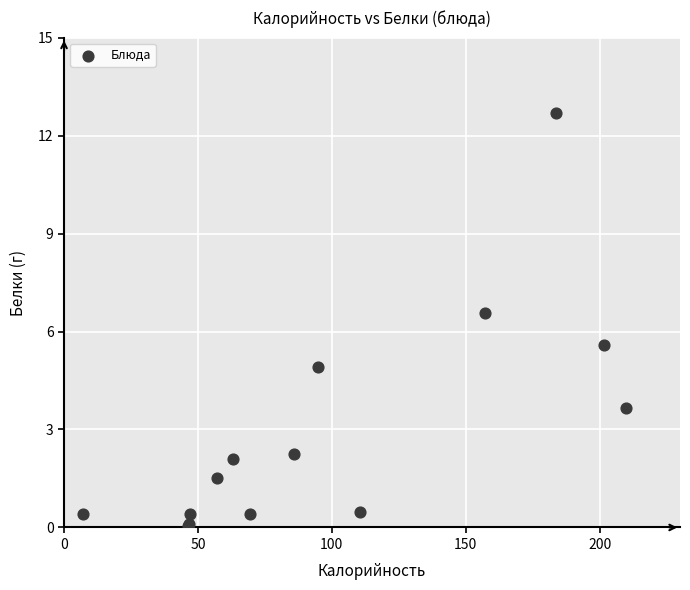

What Y value in the scatter plot is closest to 6?

5.6